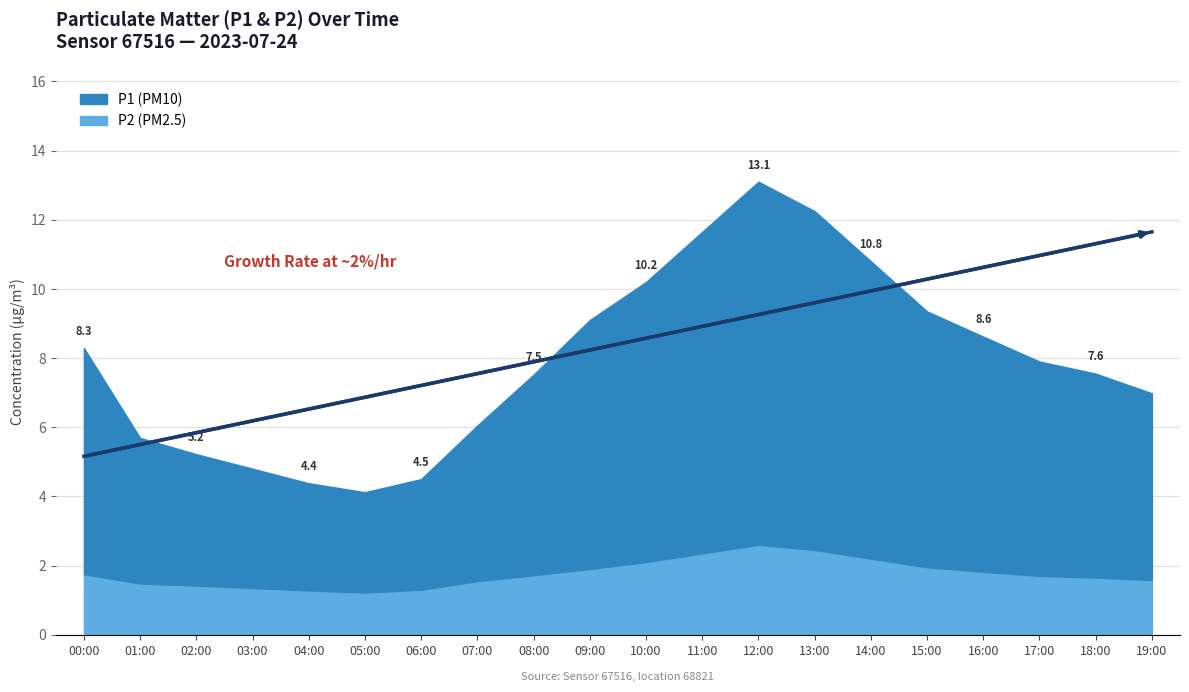

True or false: P1 has more than 0 points higher than both neighbors.

True